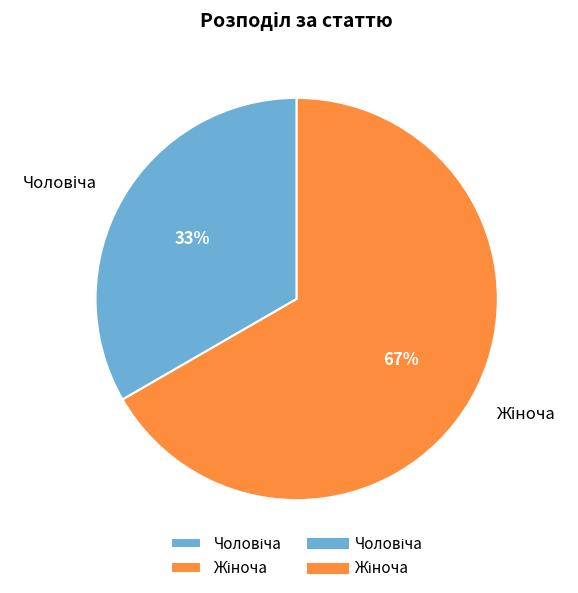

To the nearest percent, what is the average slice percentage?

50%